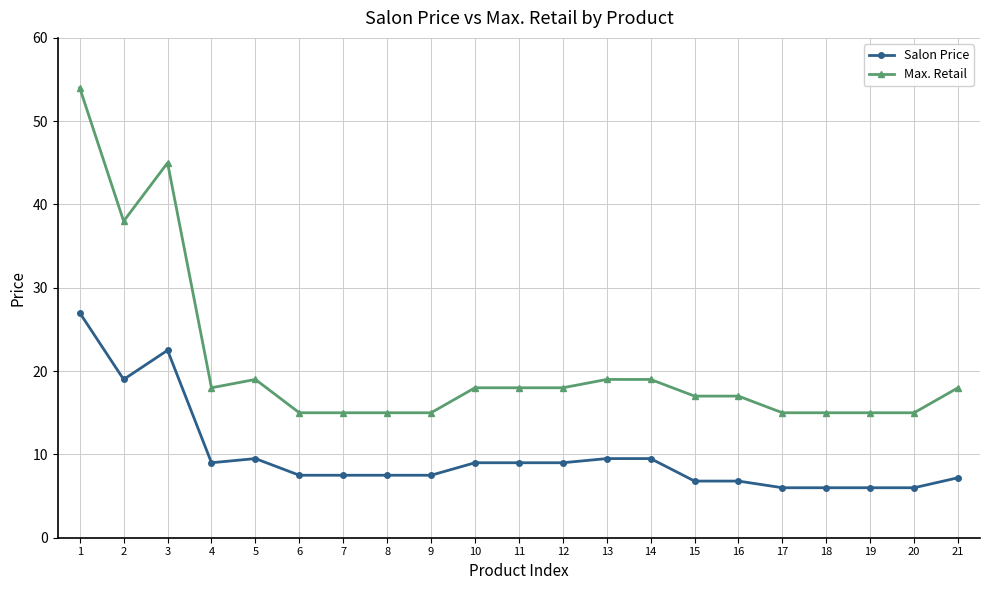

True or false: Salon Price and Max. Retail intersect in this chart.

False